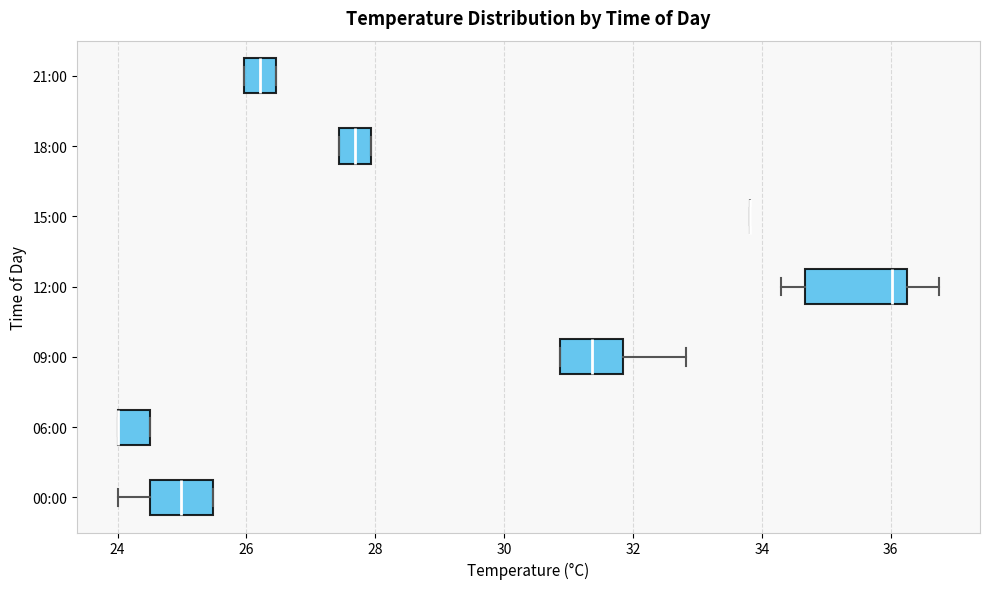

Reading bottom to top, read every box against the x-axis: the position of its median line, the range the box covers, and the ends of its whiskers. The values are not printed on the chart, so give them approximately, as read against the axis.

00:00: median 25.0, box 24.6 to 25.4, whiskers 24.0 to 25.4
06:00: median 24.0 (drawn on the box's left edge), box 24.0 to 24.6, whiskers 24.0 to 24.6
09:00: median 31.4, box 30.8 to 31.8, whiskers 30.8 to 32.8
12:00: median 36.0, box 34.6 to 36.2, whiskers 34.4 to 36.8
15:00: box collapsed to a line at 33.8, whiskers 33.8 to 33.8
18:00: median 27.6, box 27.4 to 28.0, whiskers 27.4 to 28.0
21:00: median 26.2, box 26.0 to 26.4, whiskers 26.0 to 26.4